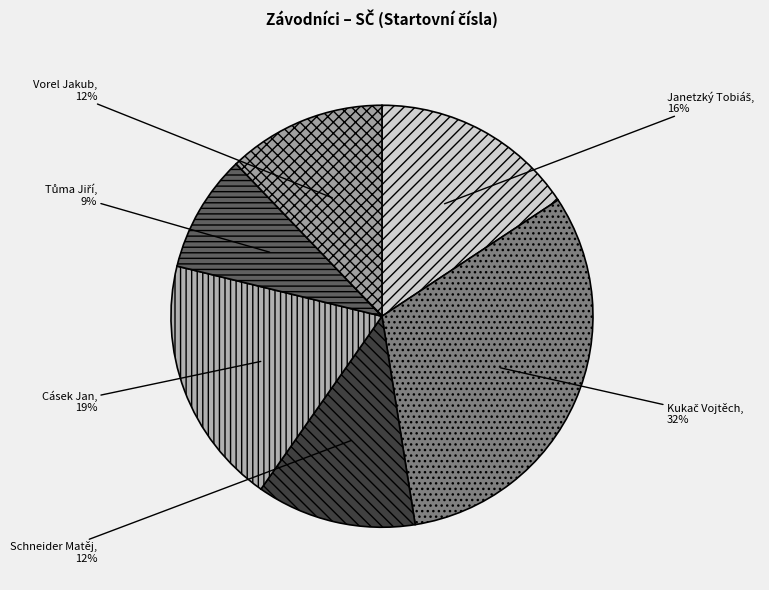

Combined, do Cásek Jan and Schneider Matěj account for over 50%?

No